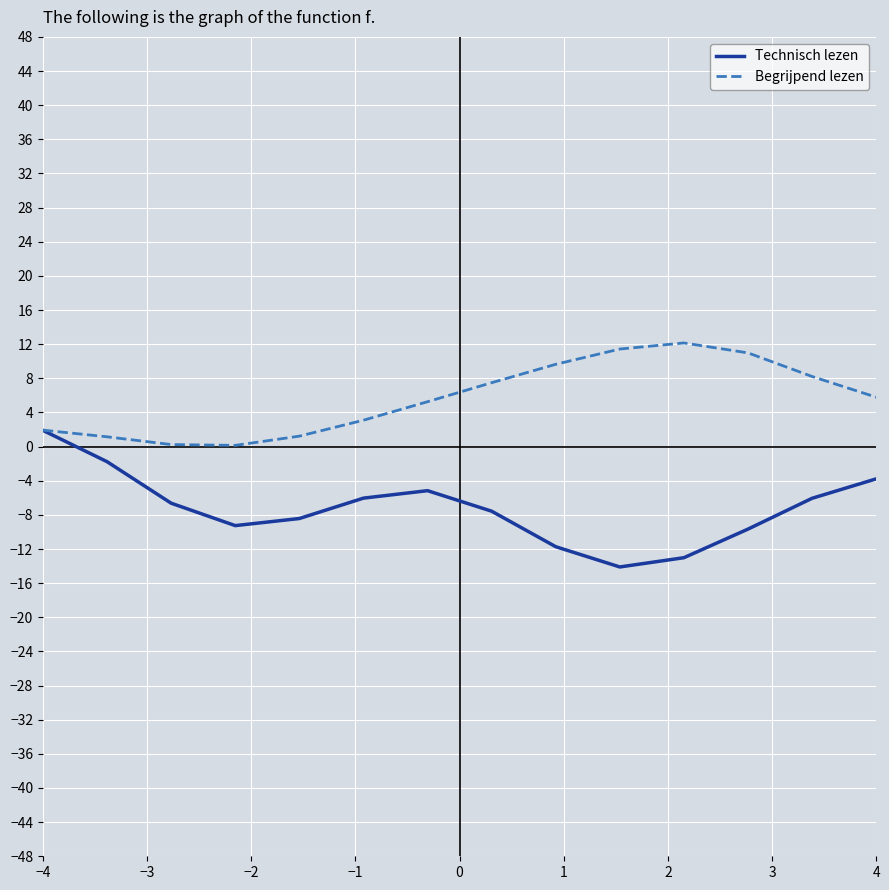

In Technisch lezen, how many points are lower than both neighbors (excluding endpoints)?

2